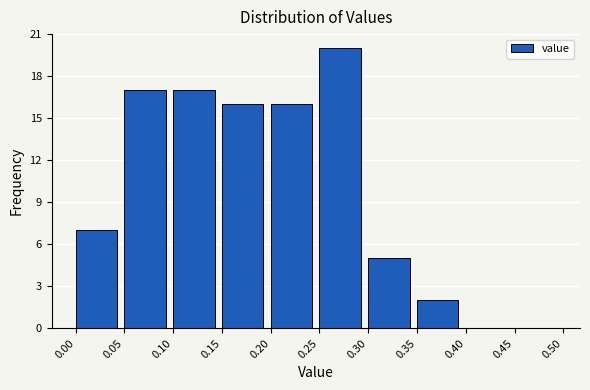

Reading left to right, transcribe this chart: for each bar, give the range it covers on the x-axis and its height. The values are not printed on the chart, so give them approximately, as read against the axis.

0.00 to 0.05: 7
0.05 to 0.10: 17
0.10 to 0.15: 17
0.15 to 0.20: 16
0.20 to 0.25: 16
0.25 to 0.30: 20
0.30 to 0.35: 5
0.35 to 0.40: 2
0.40 to 0.45: 0
0.45 to 0.50: 0